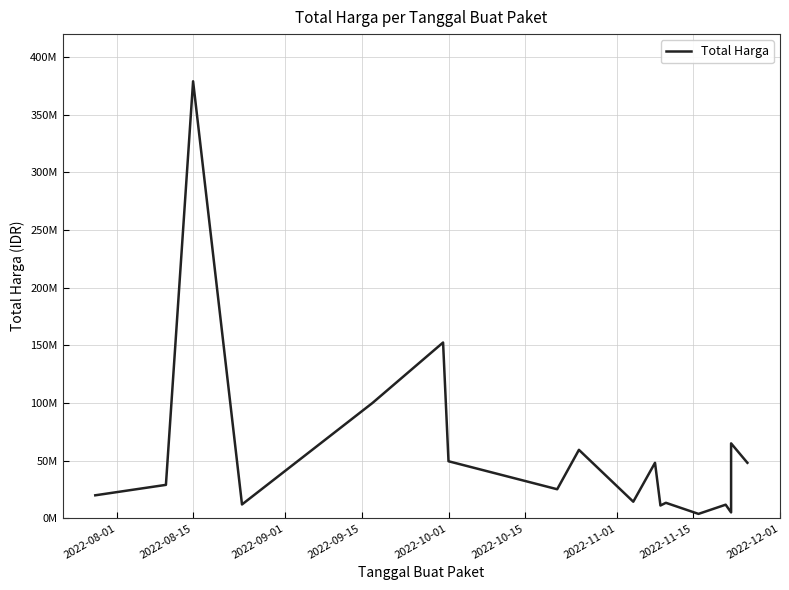

What is the sum of all values?

1047495000